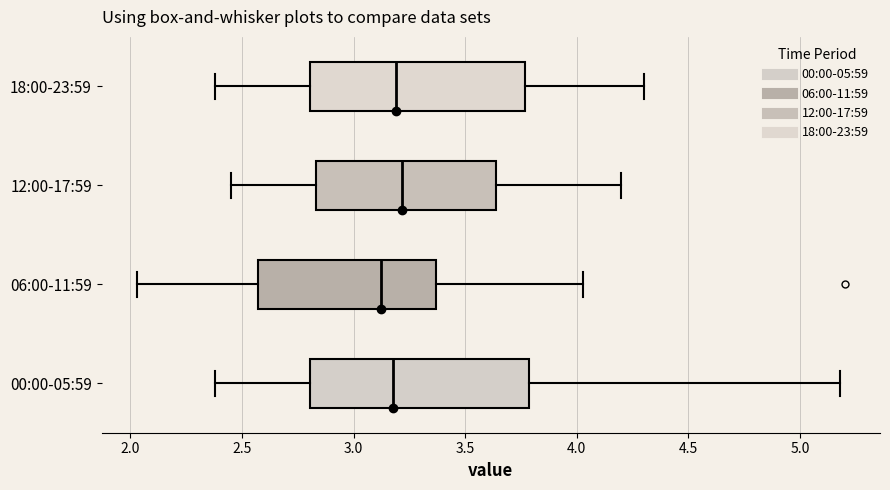

Reading bottom to top, transcribe this box plot: for each box, give where its median line is, the range the box spans, and where its two whiskers end, as read against the x-axis. The values are not printed on the chart, so give them approximately, as read against the axis.

00:00-05:59: median 3.20, box 2.80 to 3.80, whiskers 2.40 to 5.20
06:00-11:59: median 3.15, box 2.55 to 3.35, whiskers 2.05 to 4.05
12:00-17:59: median 3.20, box 2.85 to 3.65, whiskers 2.45 to 4.20
18:00-23:59: median 3.20, box 2.80 to 3.75, whiskers 2.40 to 4.30